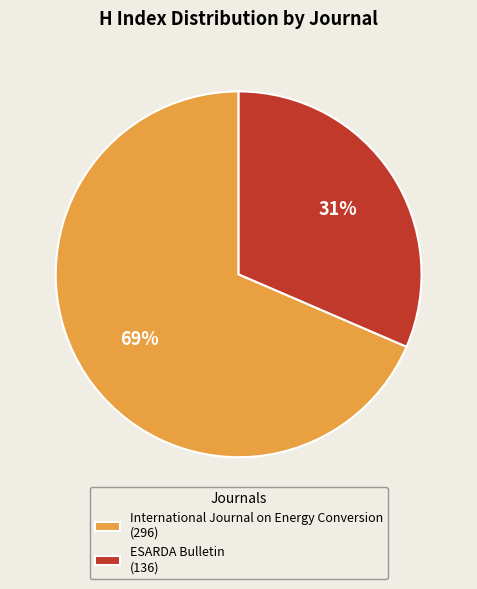

What percentage is the International Journal on Energy Conversion slice, to the nearest percent?

69%